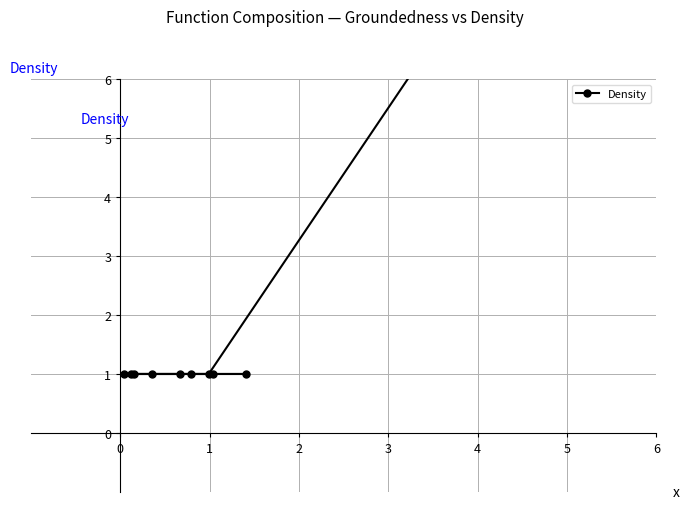

How many lines are shown in the chart?

1